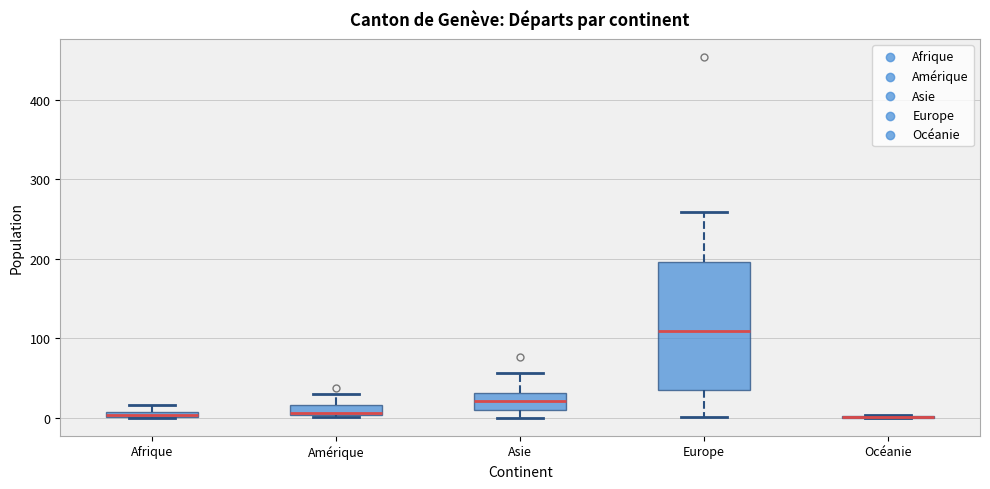

Which box is the tallest, from its lower edge to its upper edge?

Europe